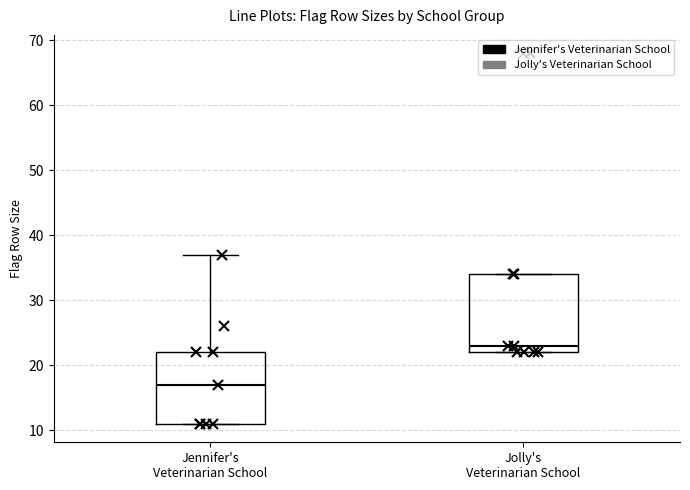

Where is the lower edge of the box for Jolly's Veterinarian School on the y-axis? The values are not printed on the chart, so give them approximately, as read against the axis.

22